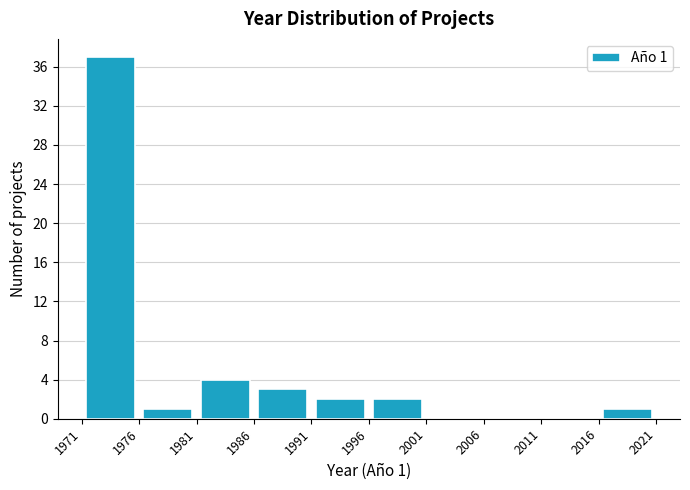

Which range on the x-axis has the tallest bar?

1971 to 1976